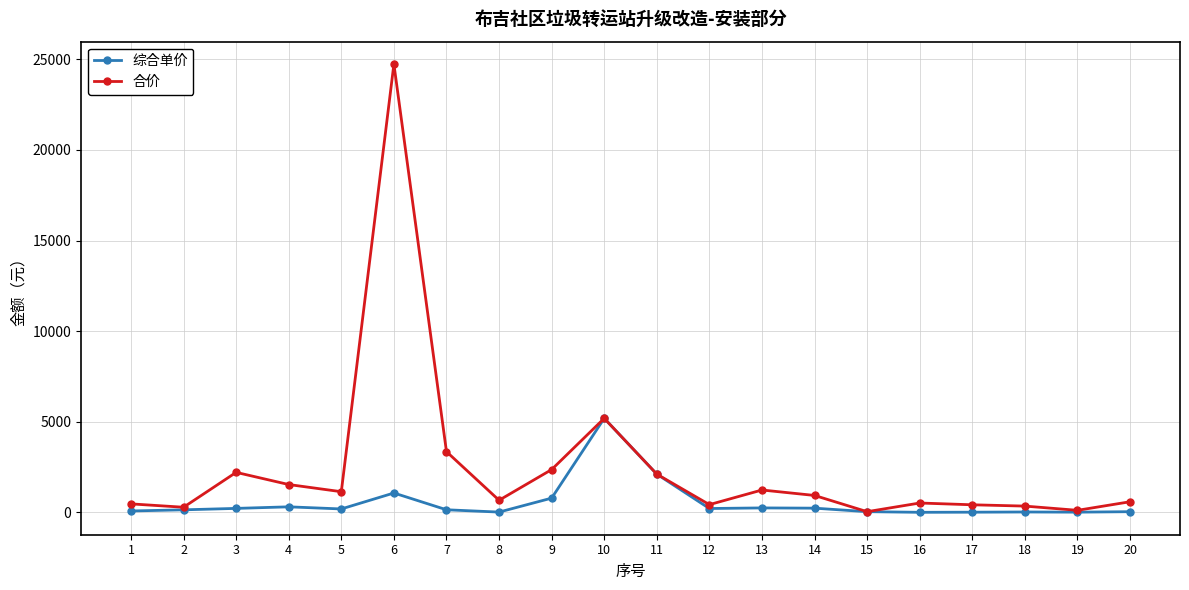

What is the highest value of the 合价 series?

24736.2